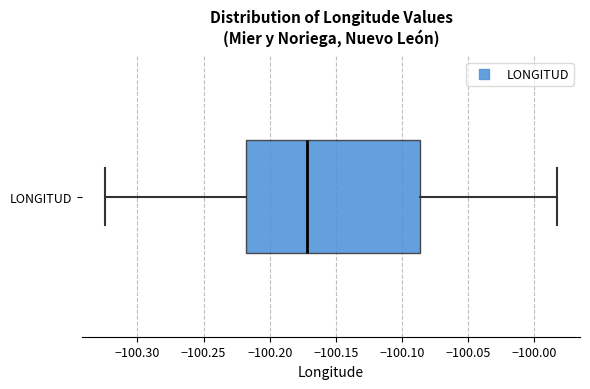

Where is the left edge of the box for LONGITUD on the x-axis? The values are not printed on the chart, so give them approximately, as read against the axis.

-100.220